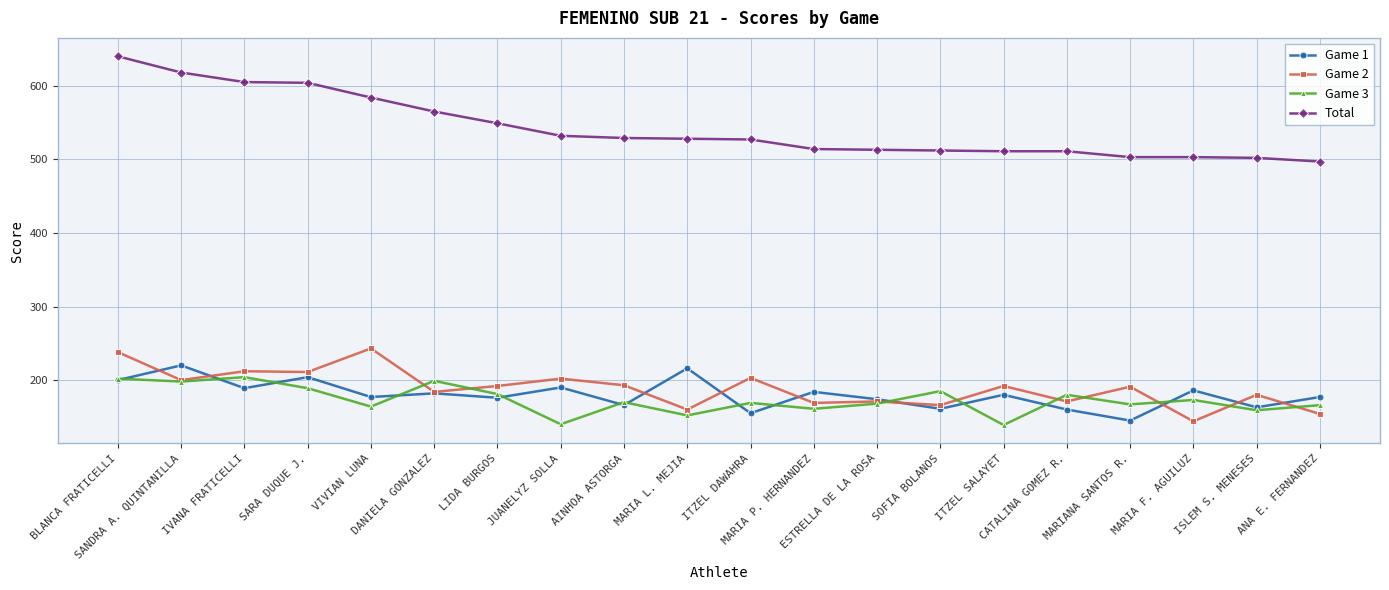

How many interior local peaks does the Game 3 series have?

7